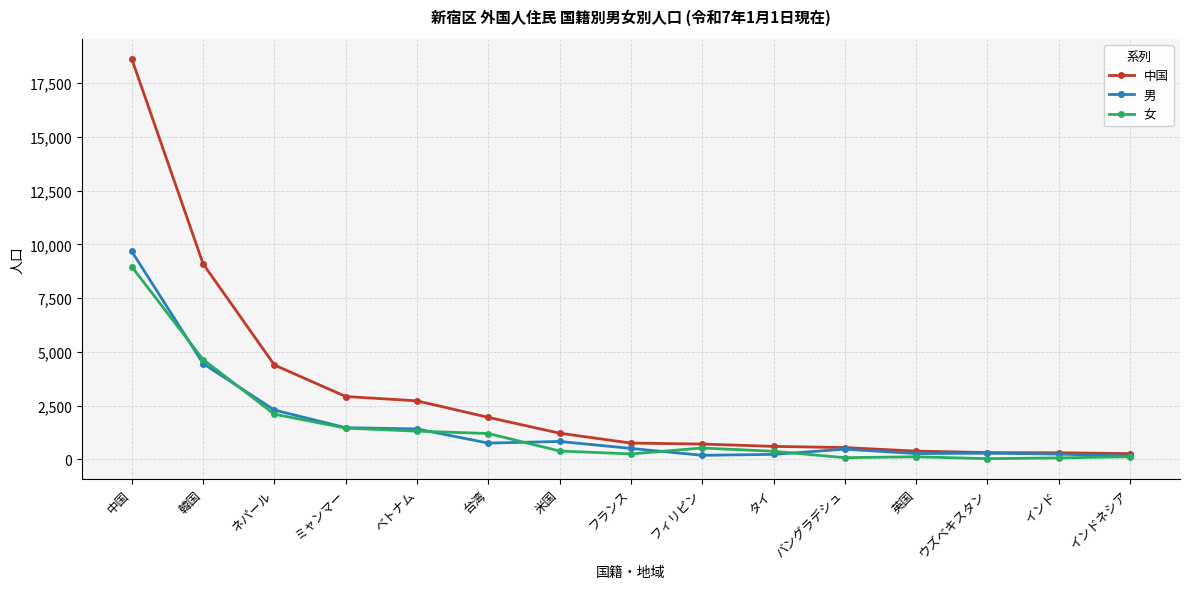

What is the label of the 5th point from the left?

ベトナム